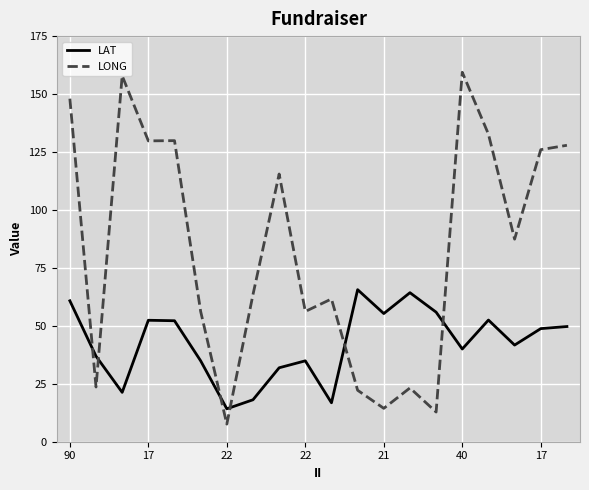

What is the maximum value for LAT?

65.6